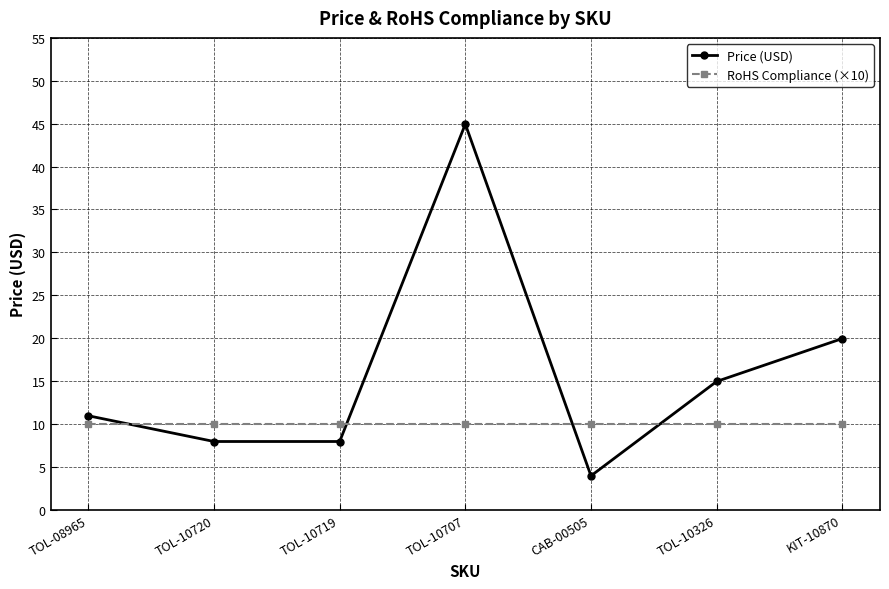

What is the lowest value of the Price (USD) series?

4.0